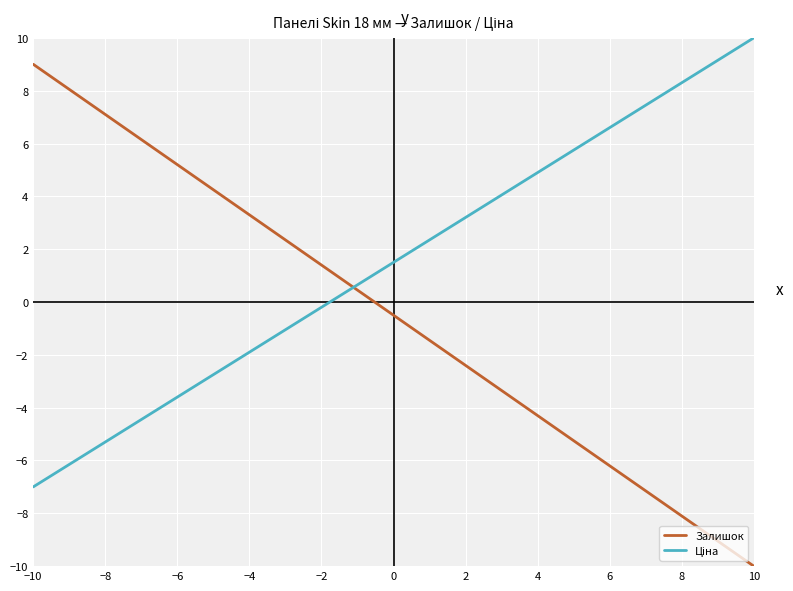

At how many categories does at least one series exceed -1?

3